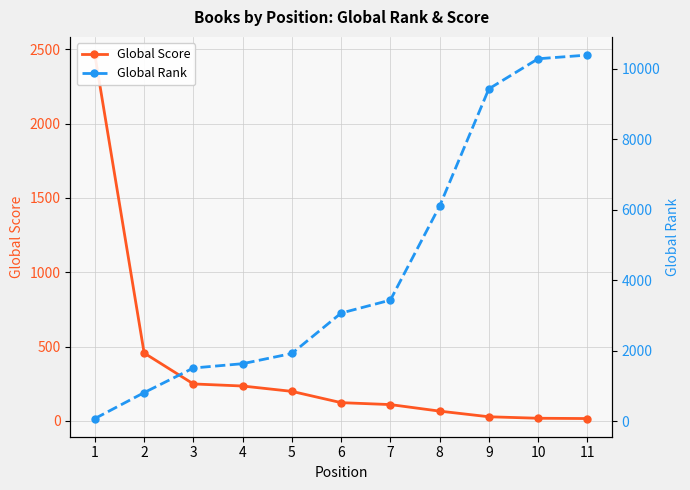

At how many categories does at least one series exceed 10298?

1